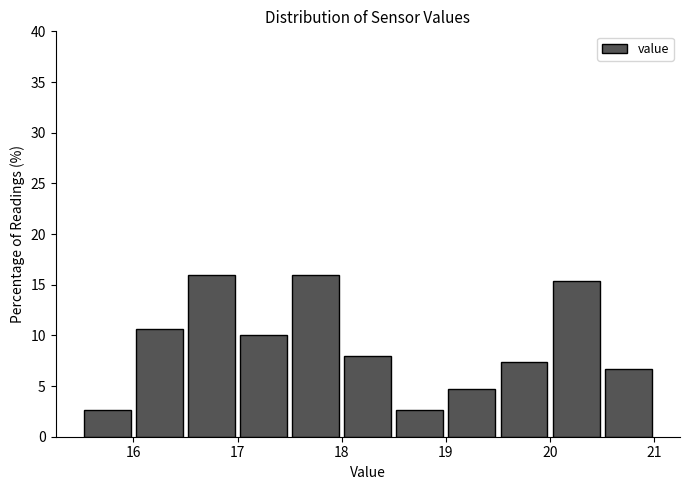

What is the height of the bar covering 19.0 to 19.5 on the x-axis? The values are not printed on the chart, so give them approximately, as read against the axis.

4.5